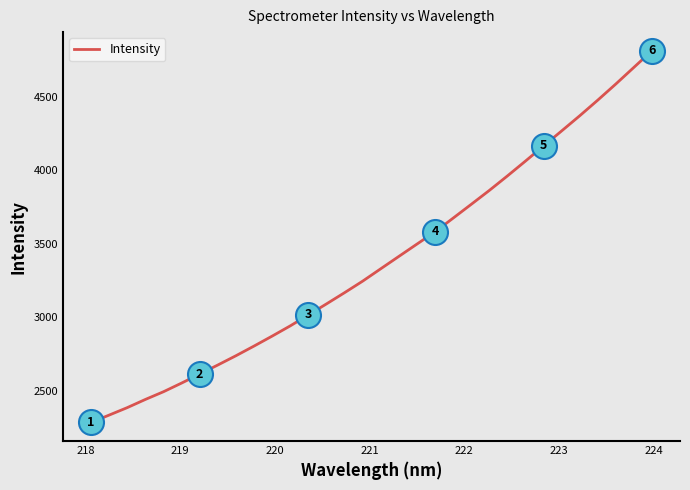

What is the maximum value shown in the chart?

4814.0